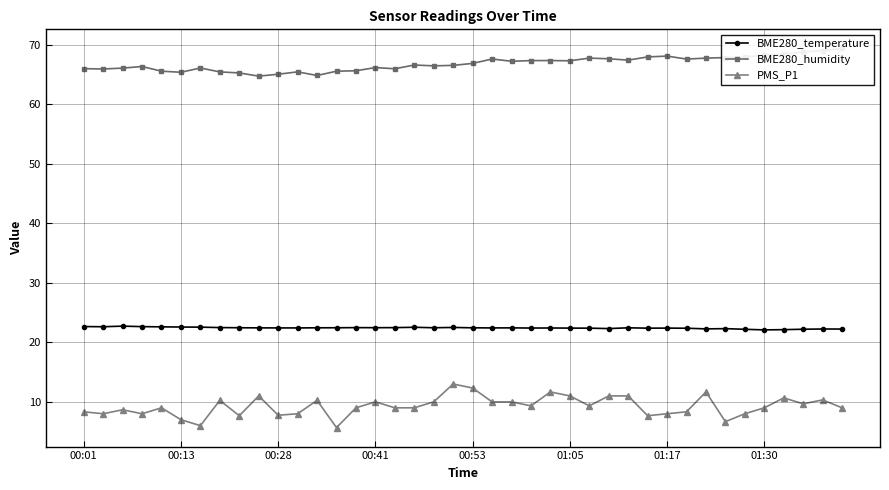

What is the lowest value of the BME280_humidity series?

64.8